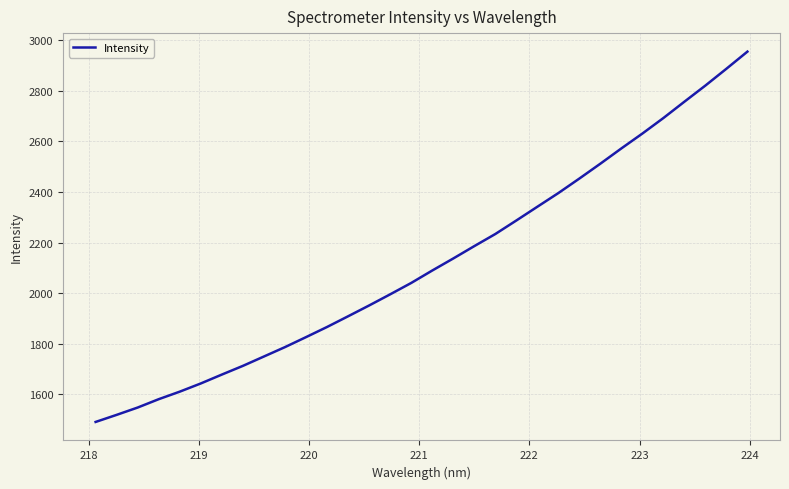

What is the smallest value displayed?

1491.5